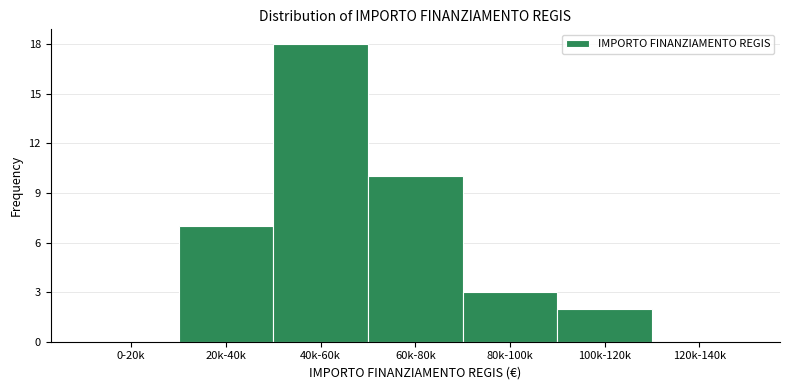

Reading left to right, extract all data points from this chart.

0-20k=0	20k-40k=7	40k-60k=18	60k-80k=10	80k-100k=3	100k-120k=2	120k-140k=0